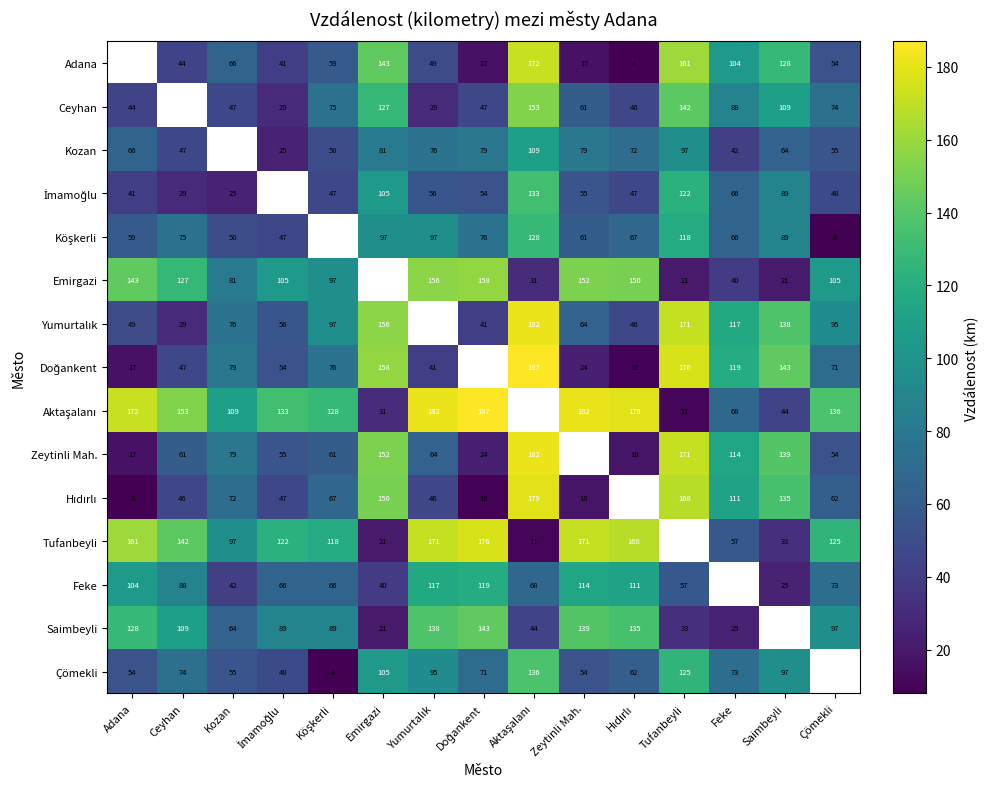

True or false: Tufanbeyli has a value of 79 at Feke.

False